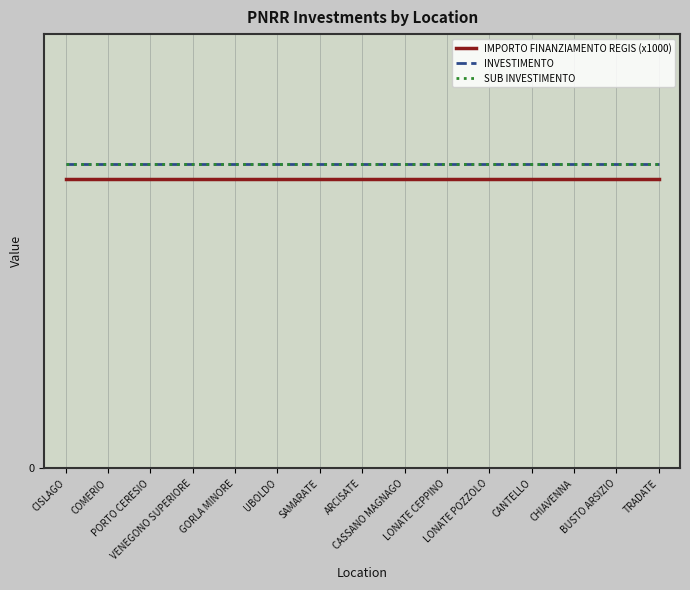

True or false: INVESTIMENTO and SUB INVESTIMENTO intersect in this chart.

False